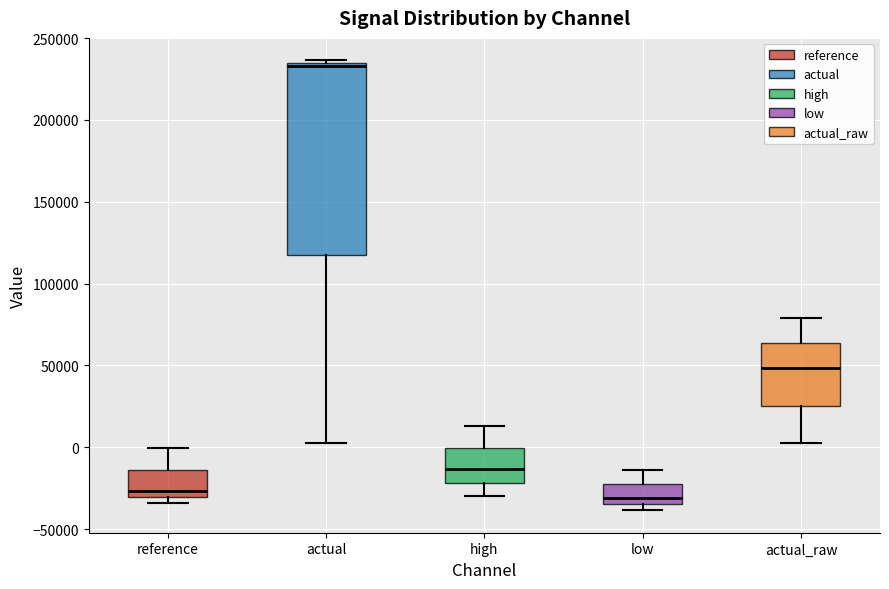

Where is the upper edge of the box for high on the y-axis? The values are not printed on the chart, so give them approximately, as read against the axis.

0